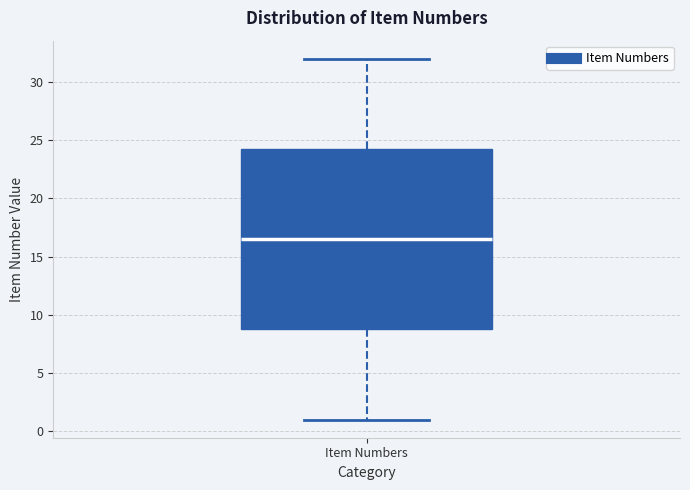

Transcribe this box plot: give where the median line is, the range the box spans, and where the two whiskers end, as read against the y-axis. The values are not printed on the chart, so give them approximately, as read against the axis.

median 16.5, box 9.0 to 24.5, whiskers 1.0 to 32.0